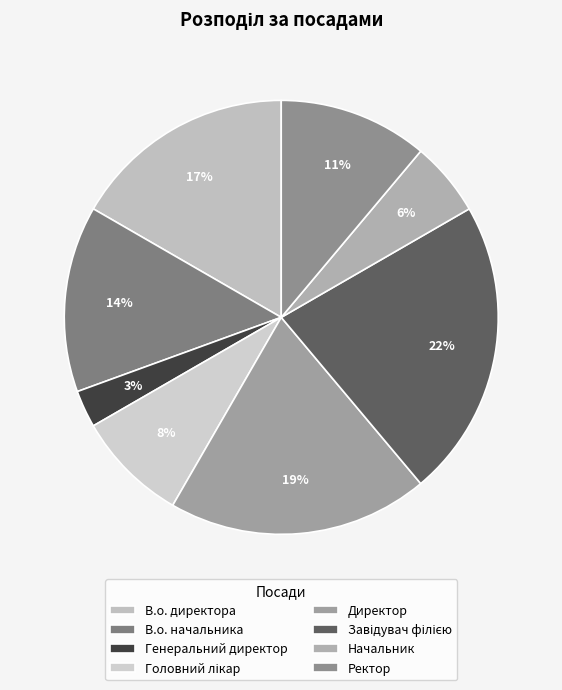

To the nearest percent, what percentage of the pie is В.о. начальника?

14%